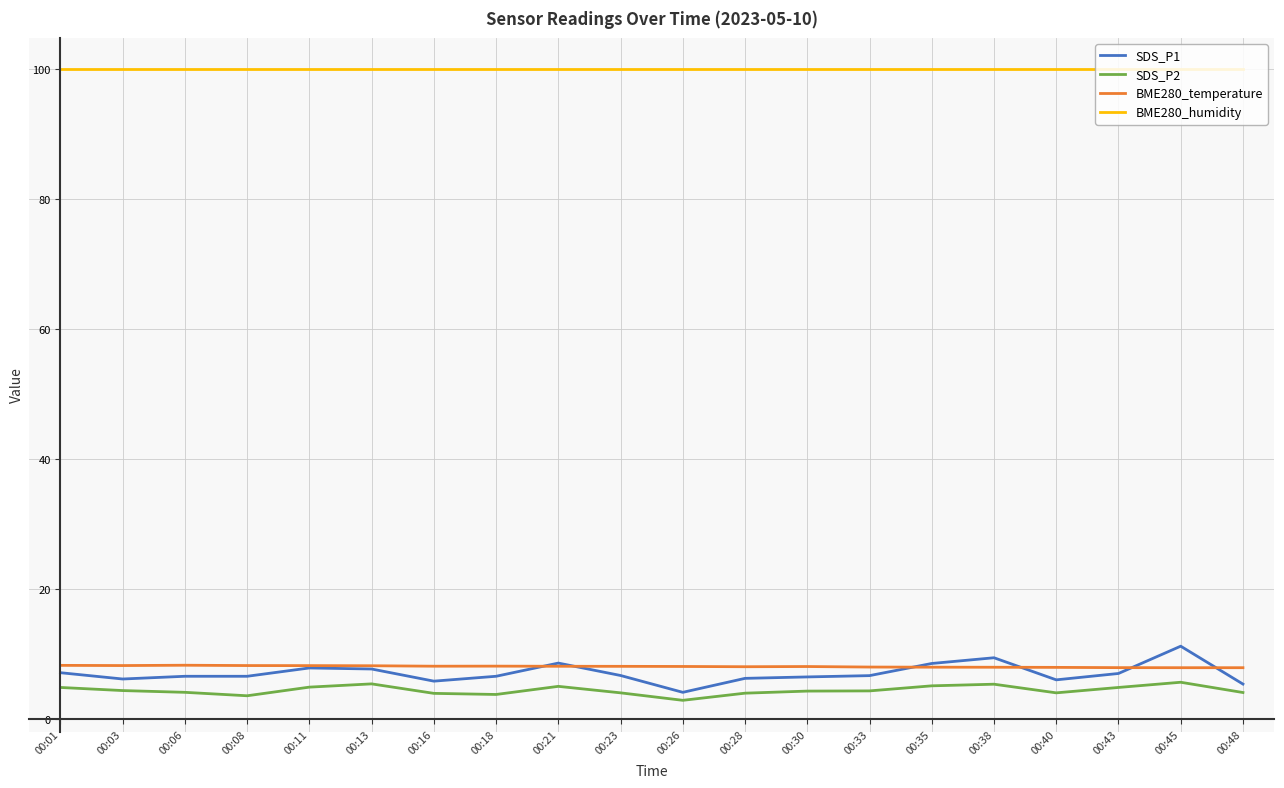

Rank the series at 00:03 from lowest to highest value.

SDS_P2, SDS_P1, BME280_temperature, BME280_humidity